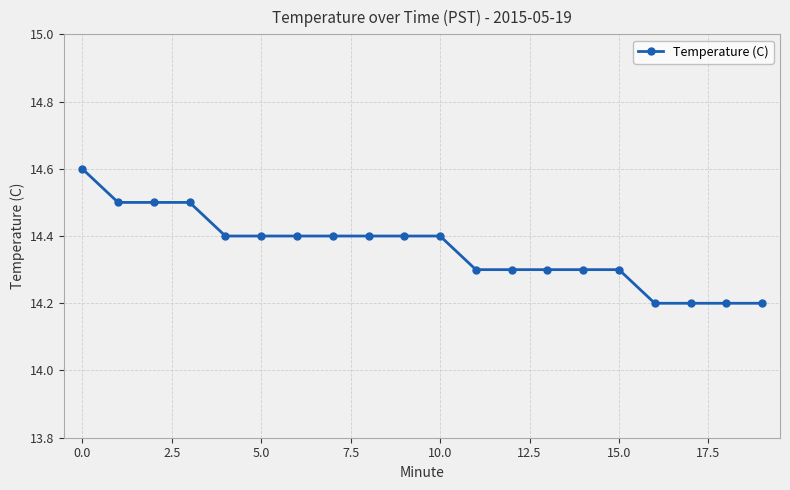

How many values are between 14 and 15?

20